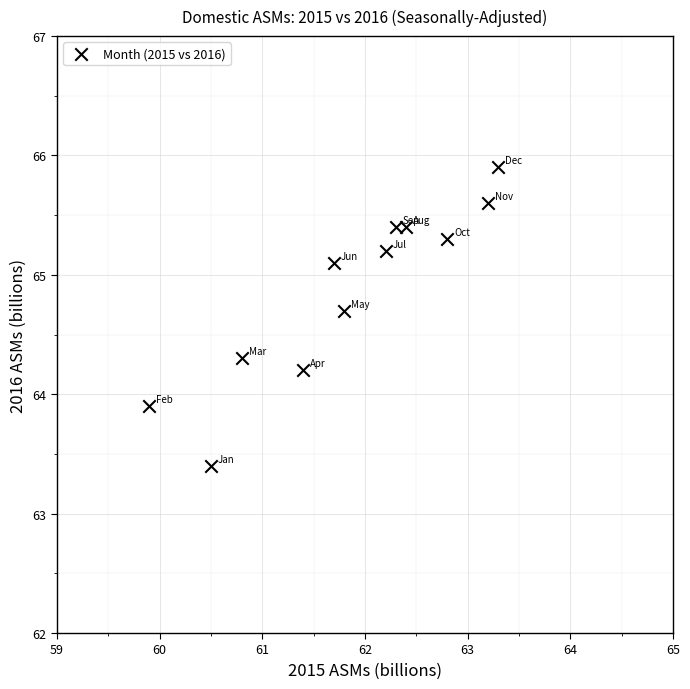

What Y value in the scatter plot is closest to 64?

63.9